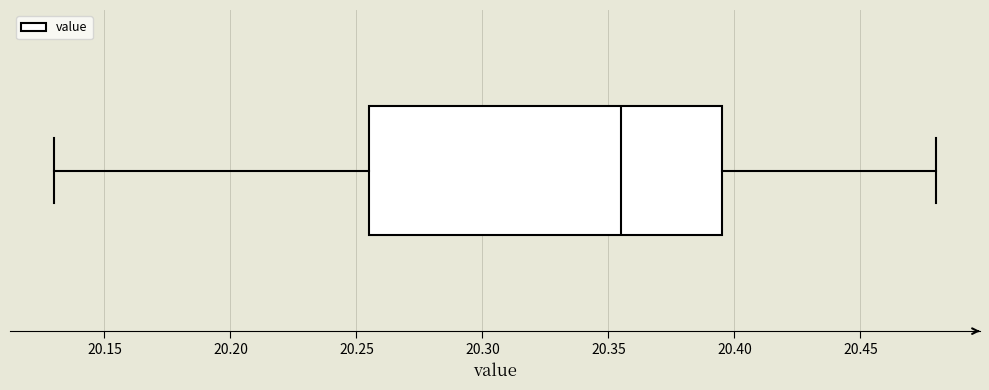

Read this box plot against the x-axis: the position of the median line, the range covered by the box, and the ends of both whiskers. The values are not printed on the chart, so give them approximately, as read against the axis.

median 20.355, box 20.255 to 20.395, whiskers 20.130 to 20.480